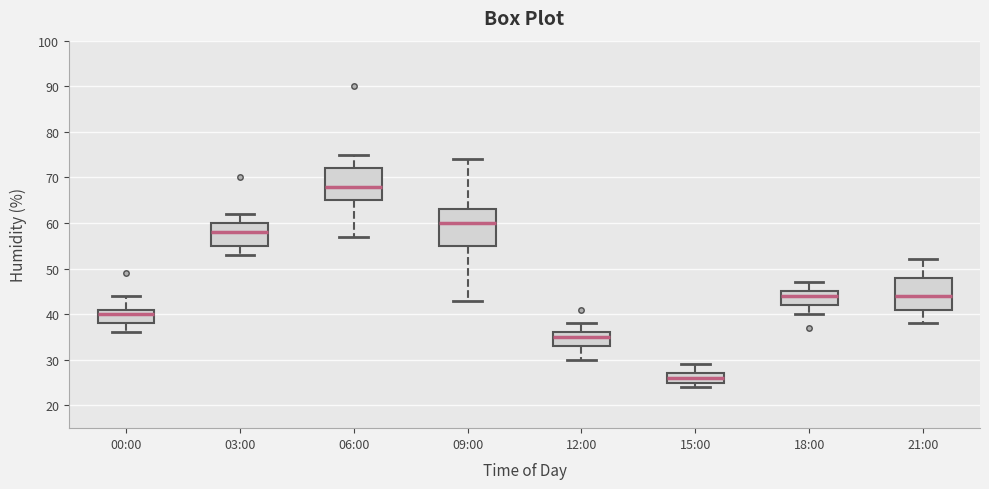

Which box's median line is the lowest?

15:00